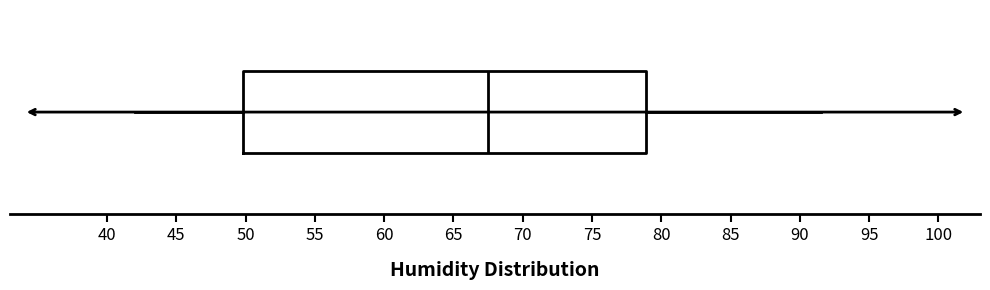

Transcribe this box plot: give where the median line is, the range the box spans, and where the two whiskers end, as read against the x-axis. The values are not printed on the chart, so give them approximately, as read against the axis.

median 67.5, box 50.0 to 79.0, whiskers 42.0 to 91.5